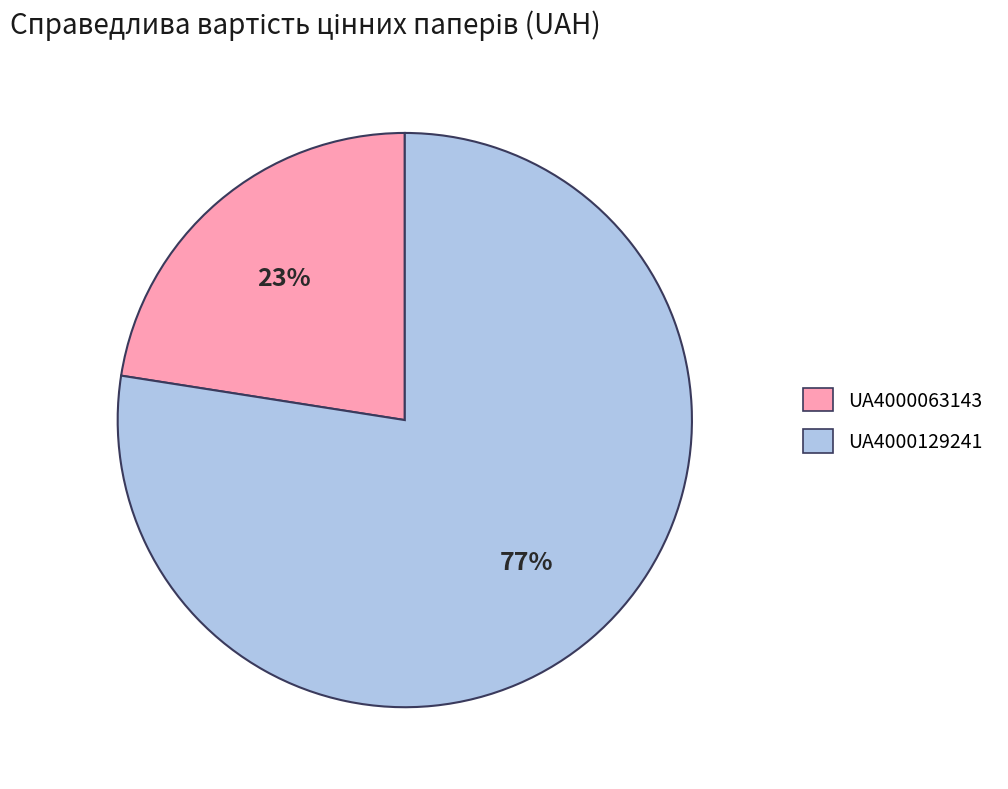

Which slice represents more than half of the pie?

UA4000129241